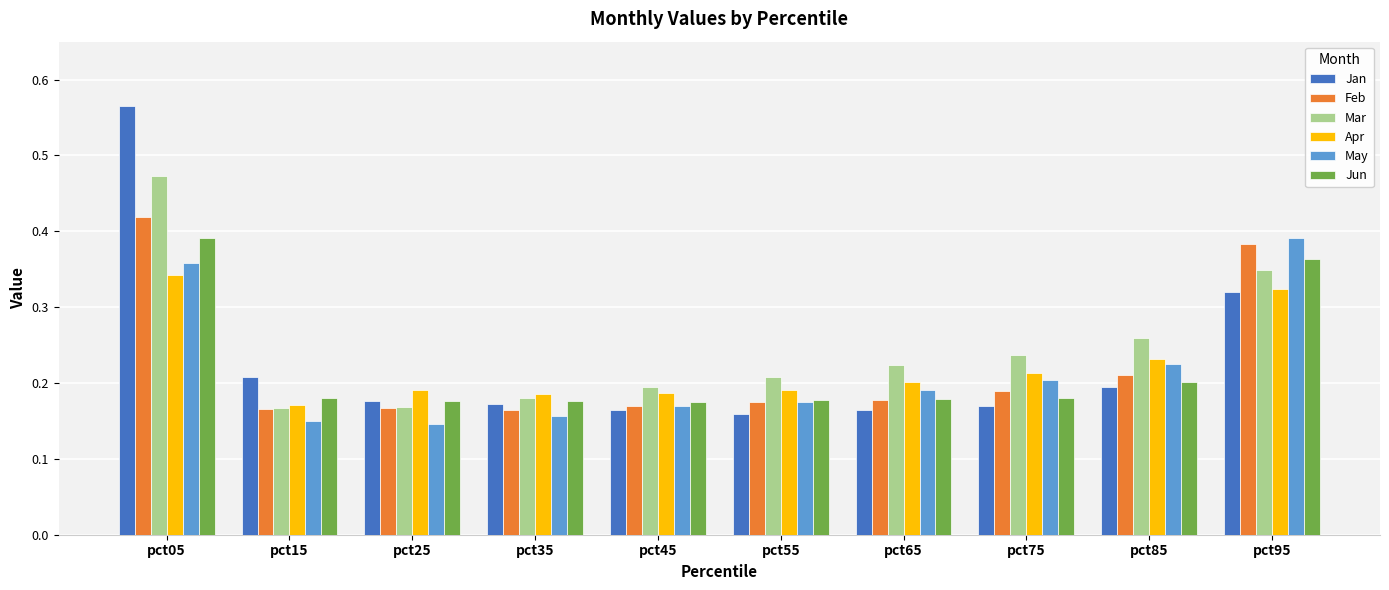

At how many categories does at least one series exceed 0?

10